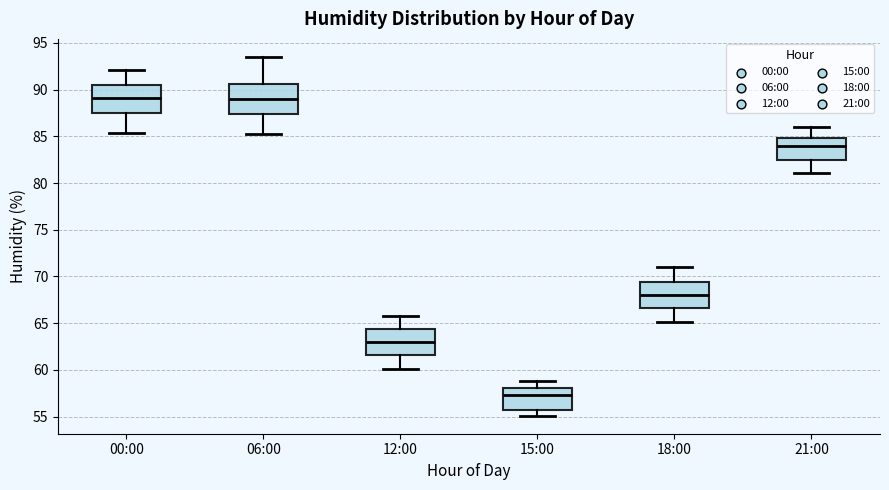

Reading left to right, read every box against the y-axis: the position of its median line, the range the box covers, and the ends of its whiskers. The values are not printed on the chart, so give them approximately, as read against the axis.

00:00: median 89.0, box 87.5 to 90.5, whiskers 85.5 to 92.0
06:00: median 89.0, box 87.5 to 90.5, whiskers 85.0 to 93.5
12:00: median 63.0, box 61.5 to 64.5, whiskers 60.0 to 66.0
15:00: median 57.5, box 55.5 to 58.0, whiskers 55.0 to 59.0
18:00: median 68.0, box 66.5 to 69.5, whiskers 65.0 to 71.0
21:00: median 84.0, box 82.5 to 85.0, whiskers 81.0 to 86.0